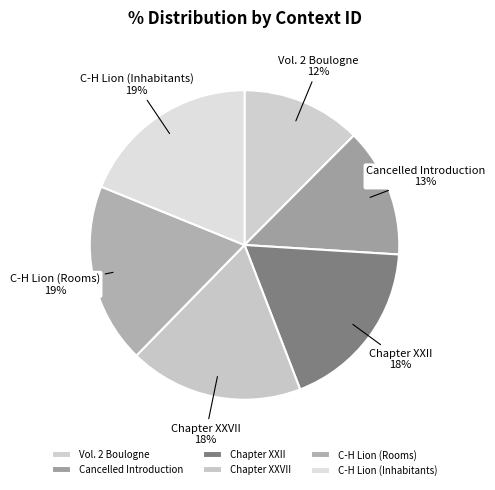

Is there any slice that represents more than half of the pie?

No